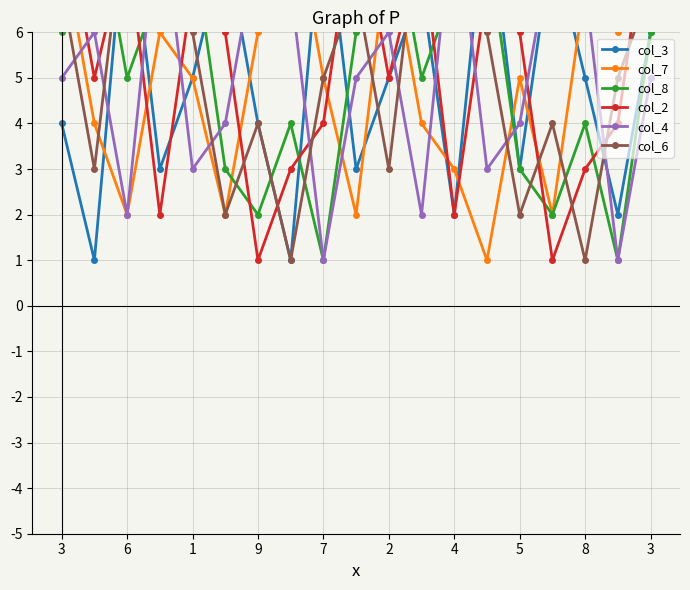

Count the col_8 values in the range 3 to 7.

11